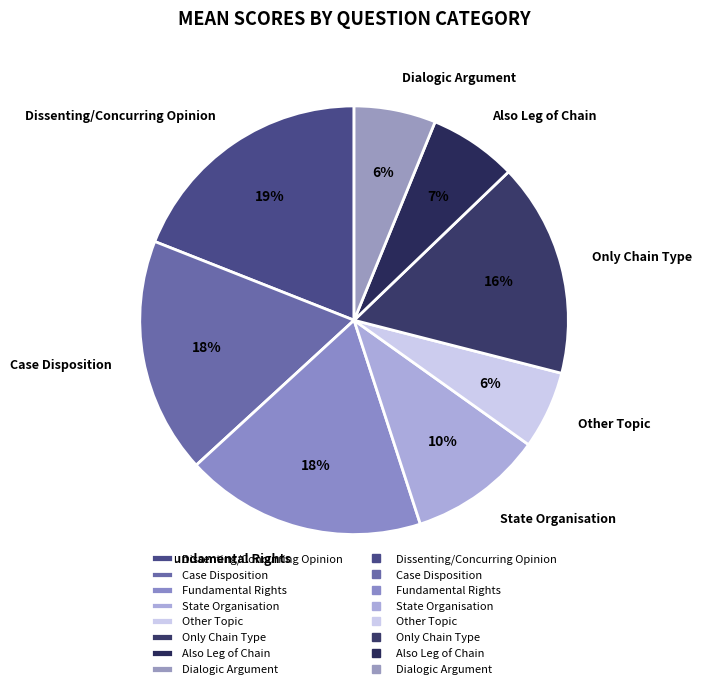

Between Dialogic Argument and Case Disposition, which is larger?

Case Disposition